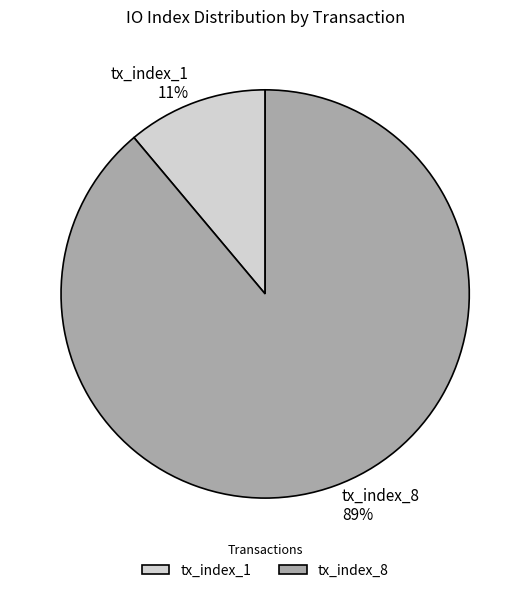

Which category has the smallest portion of the pie?

tx_index_1